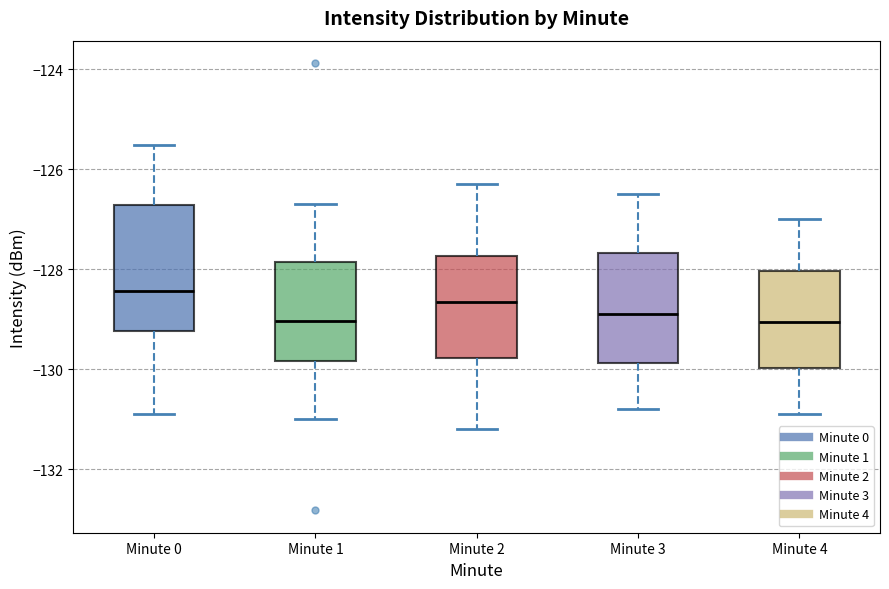

Where does the lower whisker of the box for Minute 1 end on the y-axis? The values are not printed on the chart, so give them approximately, as read against the axis.

-131.0